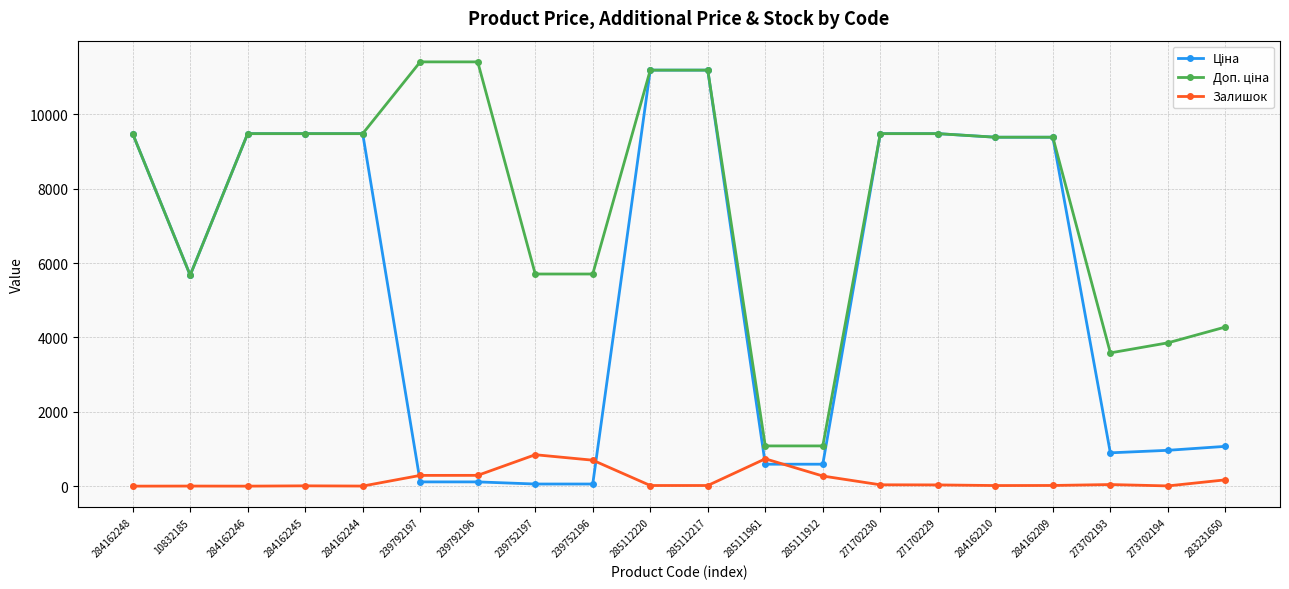

True or false: Залишок has more than 2 interior local peaks.

True